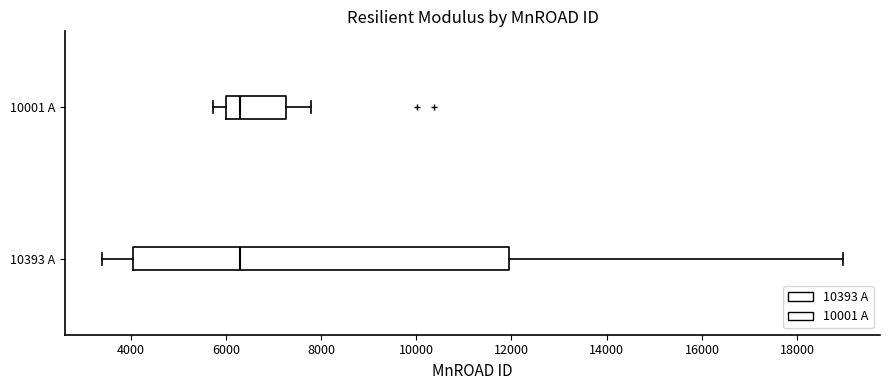

Which box is the widest, from its left edge to its right edge?

10393 A